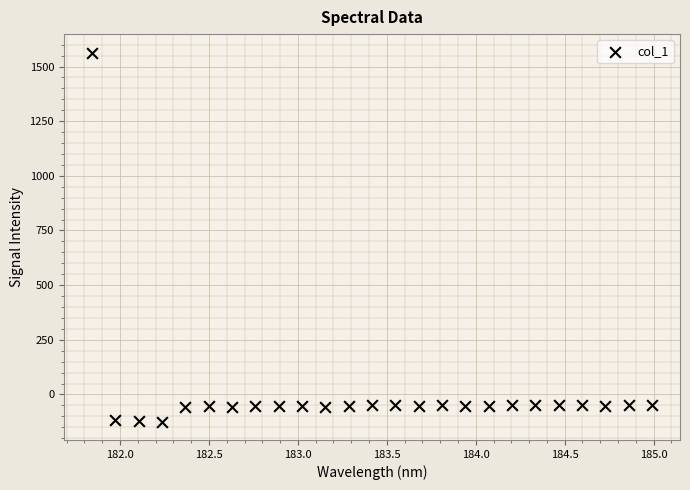

What is the range of X values (max minus min)?

3.1